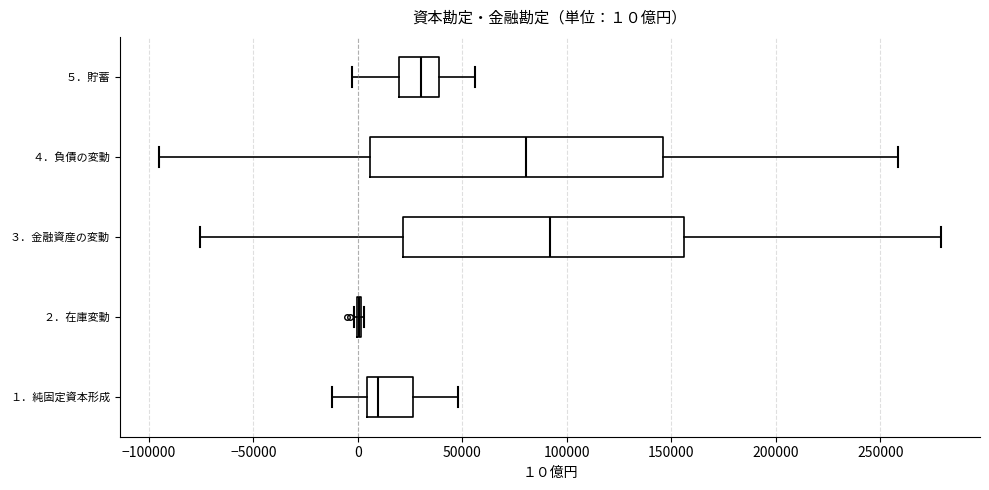

Which box is the widest, from its left edge to its right edge?

４．負債の変動